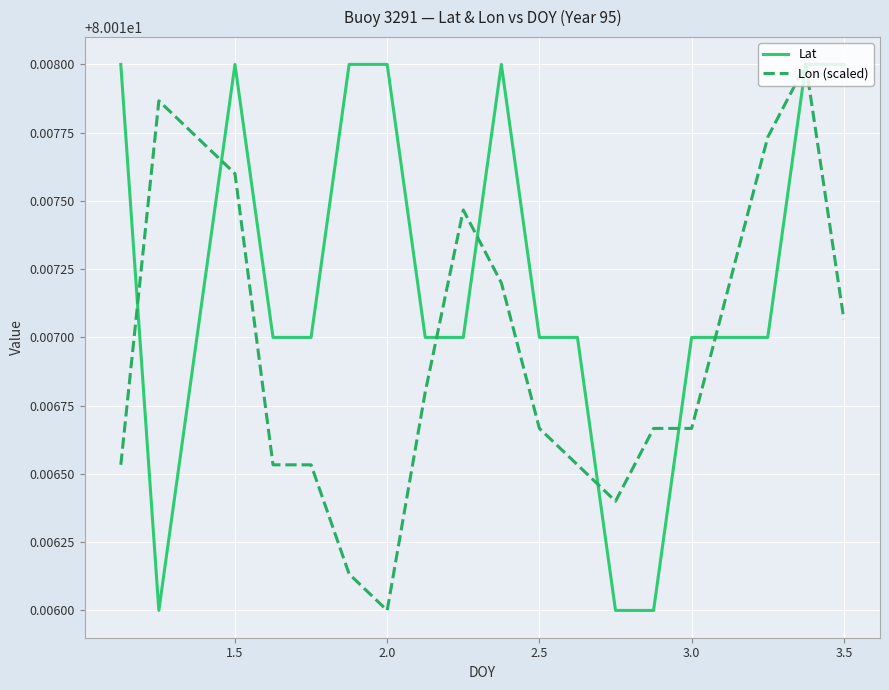

Which series has the largest range (max minus min)?

Lat